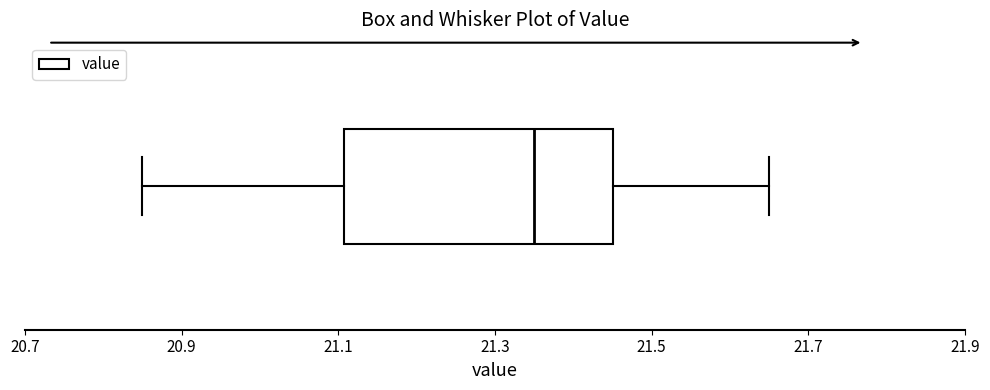

Read this box plot against the x-axis: the position of the median line, the range covered by the box, and the ends of both whiskers. The values are not printed on the chart, so give them approximately, as read against the axis.

median 21.36, box 21.10 to 21.46, whiskers 20.86 to 21.66